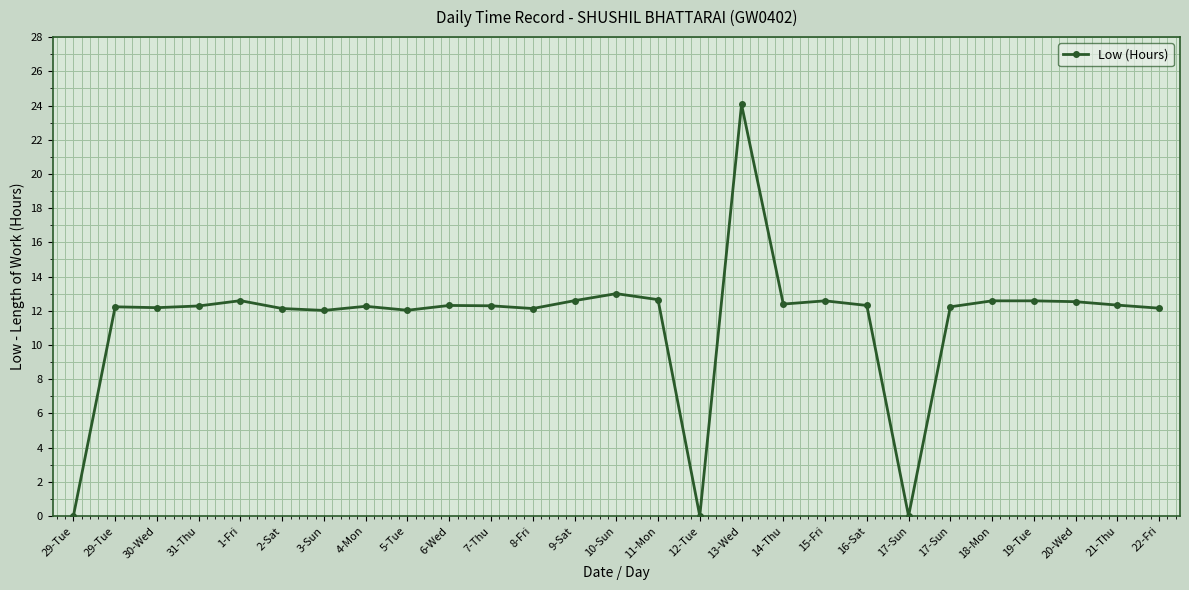

How many interior local peaks (higher than both neighbors) does the data have?

7